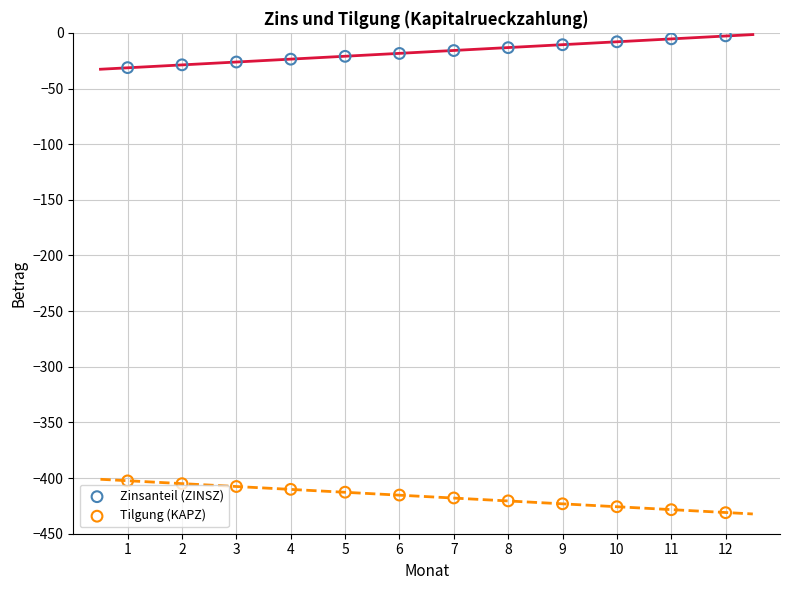

Which series contains the lowest Y value?

Tilgung (KAPZ)